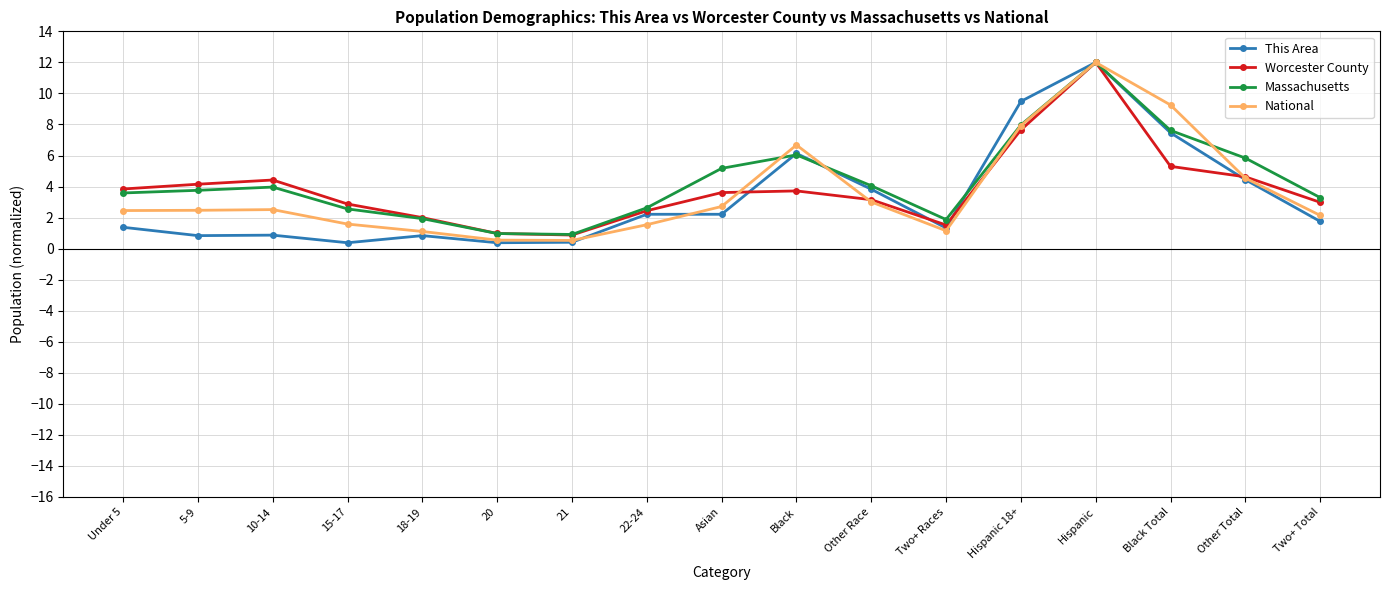

What value does the Worcester County series have at Asian?

3.6